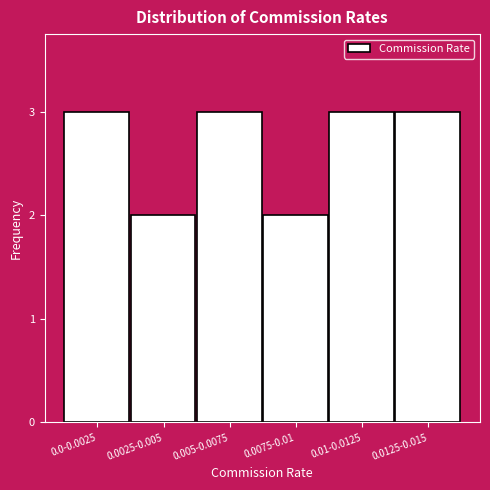

Reading left to right, extract all data points from this chart.

3	2	3	2	3	3